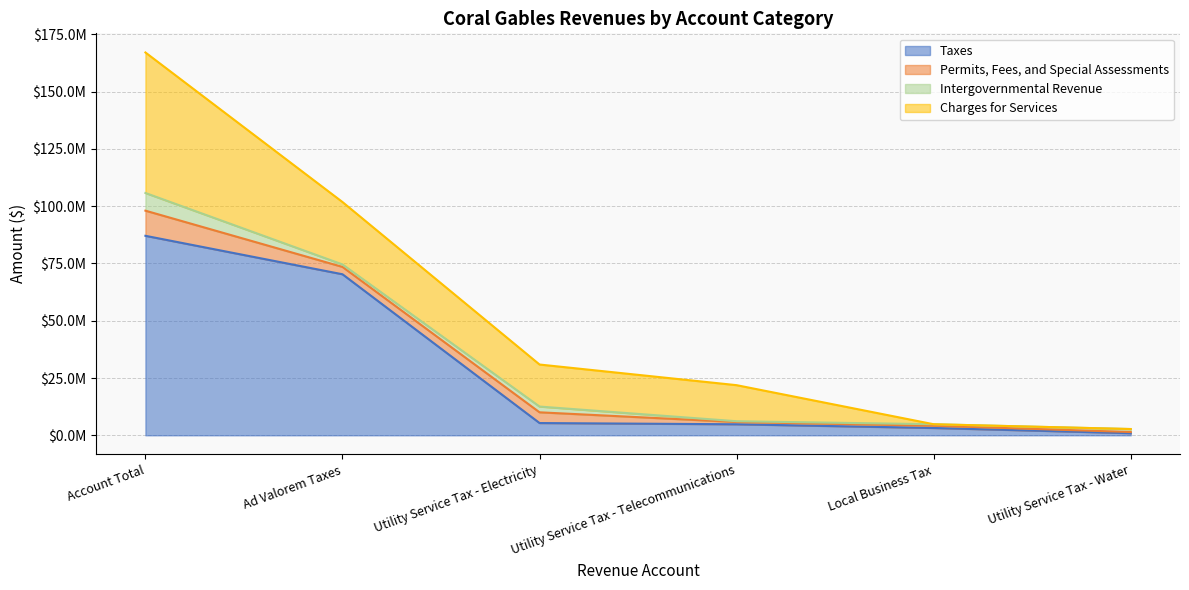

Where is the first local minimum for Intergovernmental Revenue?

Ad Valorem Taxes